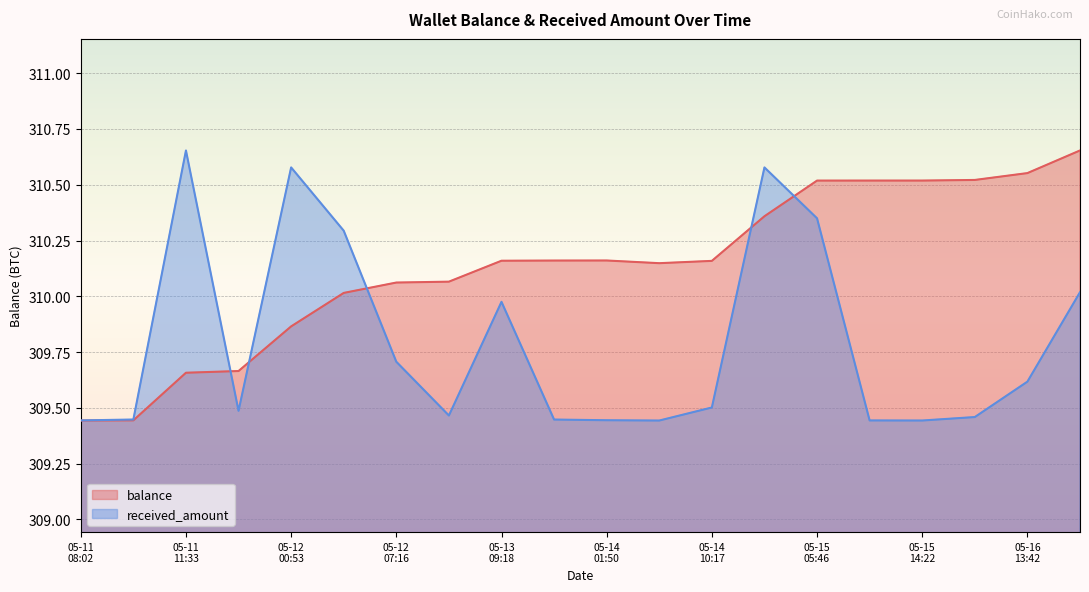

Where is the first local minimum for balance?

2024-05-14 04:00